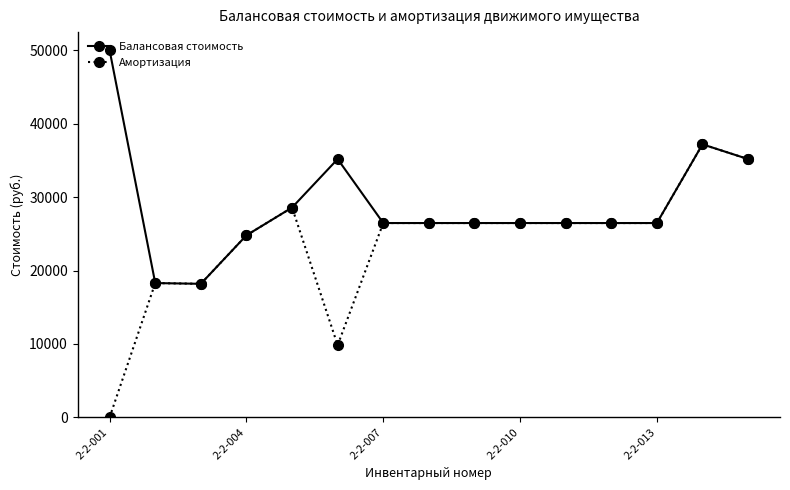

At how many categories does at least one series exceed 34388?

4